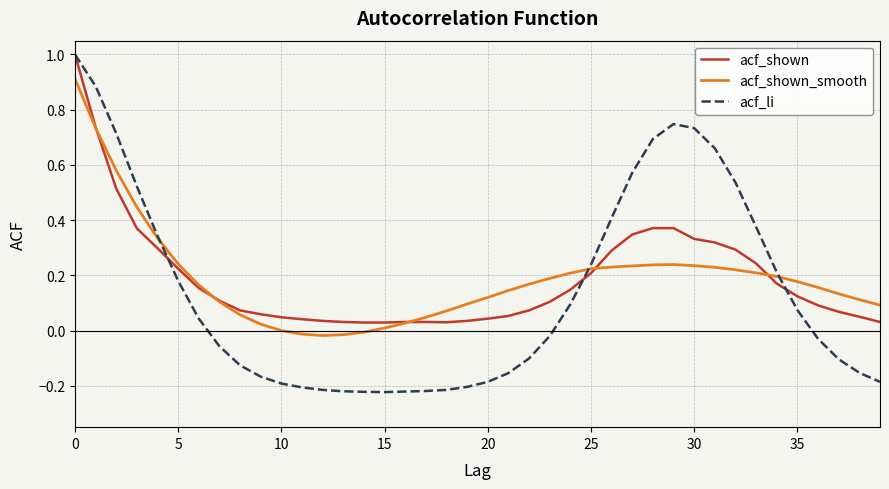

How many values in the acf_li series are below 0?

21